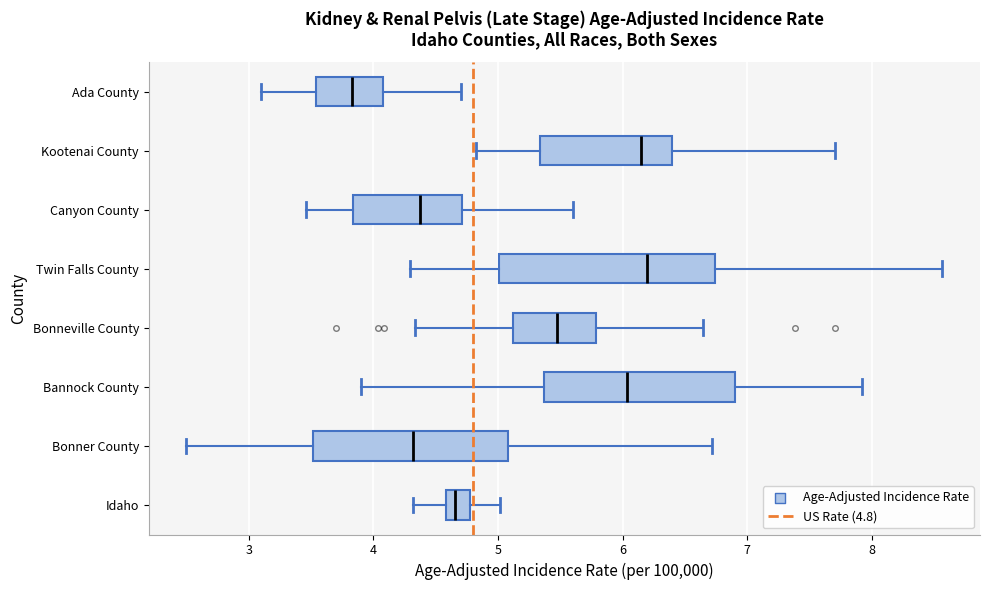

Reading bottom to top, transcribe this box plot: for each box, give where its median line is, the range the box spans, and where its two whiskers end, as read against the x-axis. The values are not printed on the chart, so give them approximately, as read against the axis.

Idaho: median 4.7, box 4.6 to 4.8, whiskers 4.3 to 5.0
Bonner County: median 4.3, box 3.5 to 5.1, whiskers 2.5 to 6.7
Bannock County: median 6.0, box 5.4 to 6.9, whiskers 3.9 to 7.9
Bonneville County: median 5.5, box 5.1 to 5.8, whiskers 4.3 to 6.6
Twin Falls County: median 6.2, box 5.0 to 6.7, whiskers 4.3 to 8.6
Canyon County: median 4.4, box 3.8 to 4.7, whiskers 3.5 to 5.6
Kootenai County: median 6.2, box 5.3 to 6.4, whiskers 4.8 to 7.7
Ada County: median 3.8, box 3.5 to 4.1, whiskers 3.1 to 4.7